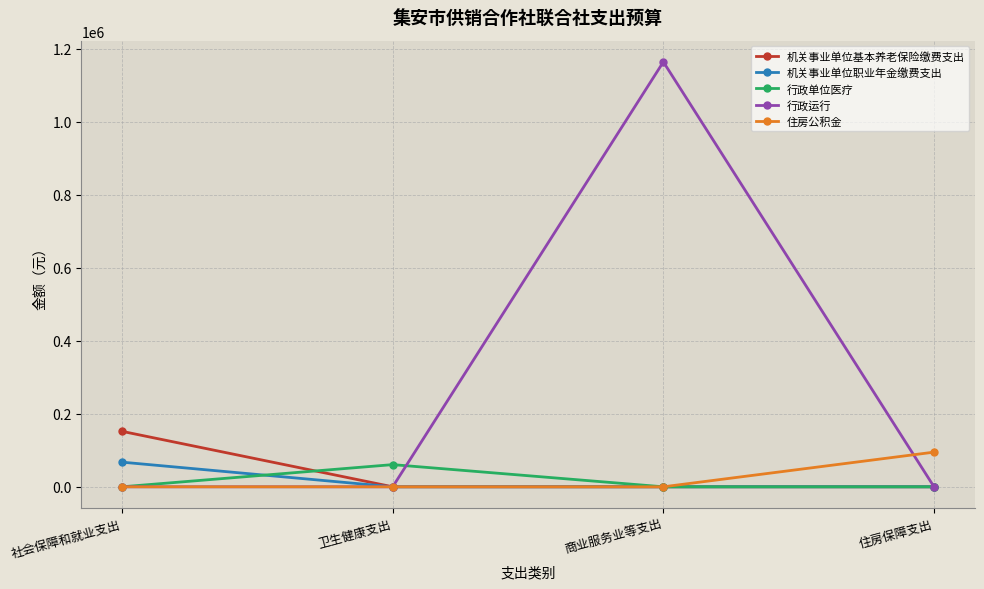

What is the label of the 2nd point from the left?

卫生健康支出